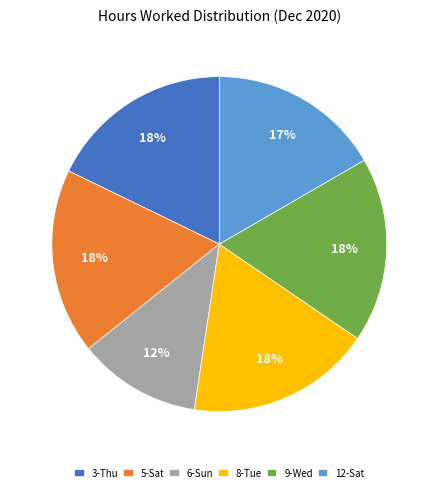

Count the number of slices in the pie.

6